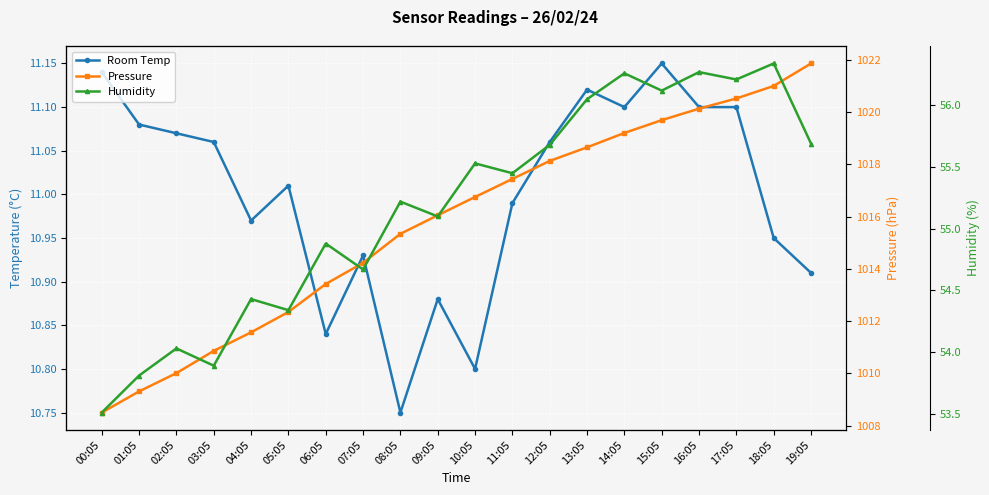

Reading left to right, list all the values displayed in this chart.

Room Temp: 11.1	11.1	11.1	11.1	11.0	11.0	10.8	10.9	10.8	10.9	10.8	11.0	11.1	11.1	11.1	11.2	11.1	11.1	10.9	10.9
Pressure: 1008.5	1009.3	1010.0	1010.9	1011.6	1012.4	1013.4	1014.2	1015.3	1016.0	1016.8	1017.4	1018.1	1018.6	1019.2	1019.7	1020.1	1020.5	1021.0	1021.9
Humidity: 53.5	53.8	54.0	53.9	54.4	54.3	54.9	54.7	55.2	55.1	55.5	55.5	55.7	56.0	56.3	56.1	56.3	56.2	56.3	55.7